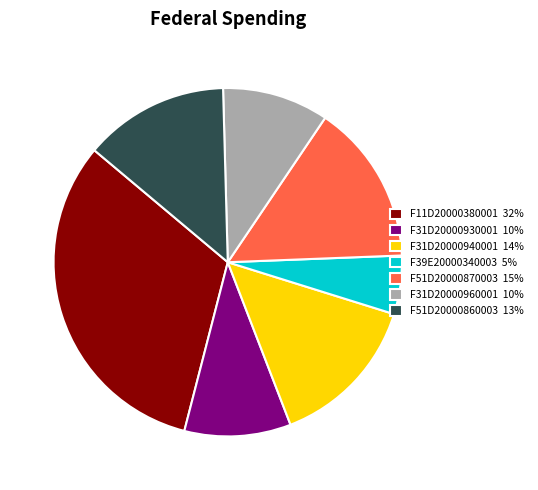

Is it true that F51D20000860003 13% is 13% of the pie?

True